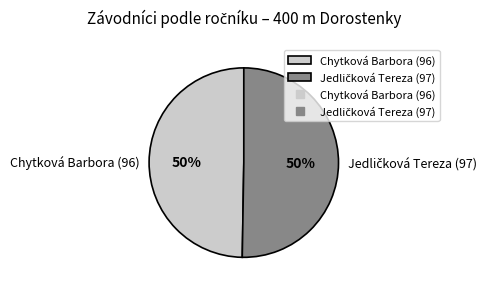

To the nearest percent, what portion does Chytková Barbora (96) represent?

50%